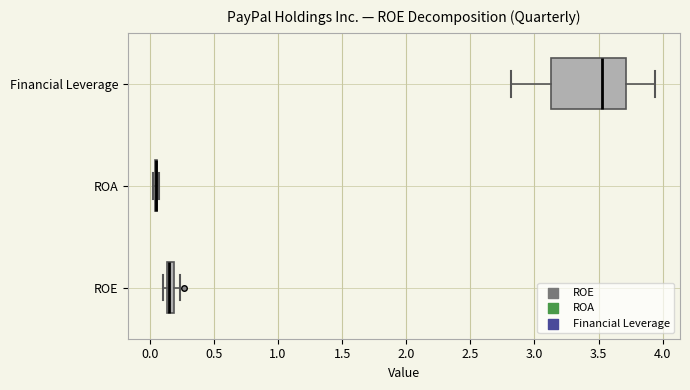

Comparing the boxes themselves (not the whiskers), which one is the widest?

Financial Leverage